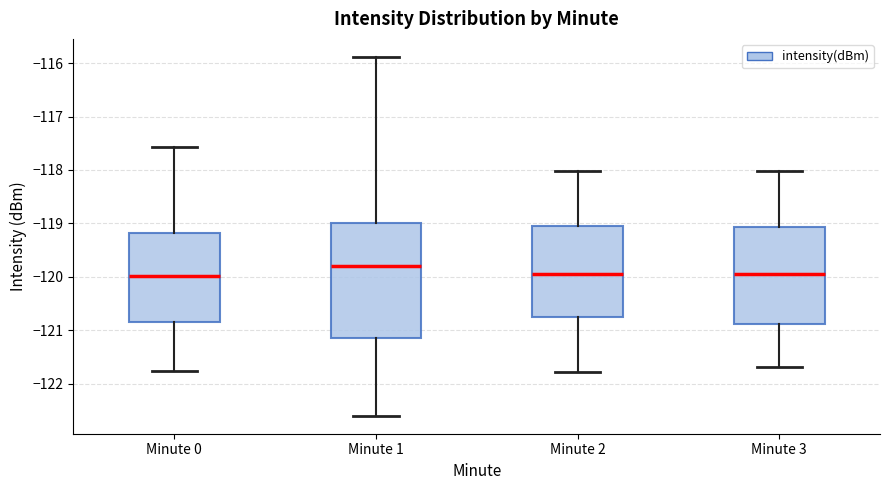

Where is the lower edge of the box for Minute 1 on the y-axis? The values are not printed on the chart, so give them approximately, as read against the axis.

-121.1